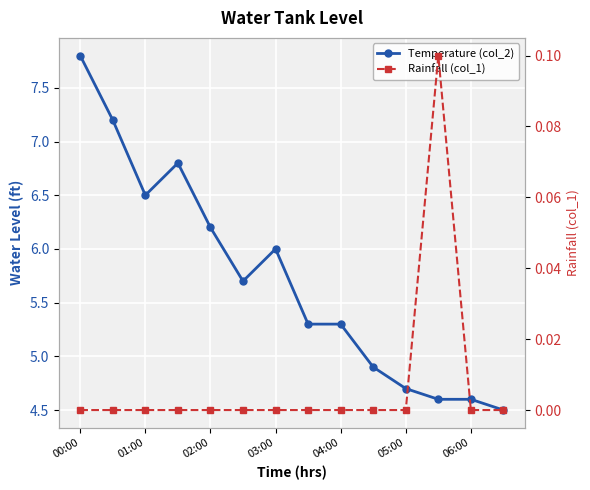

At which label does Temperature (col_2) first exceed 5?

00:00